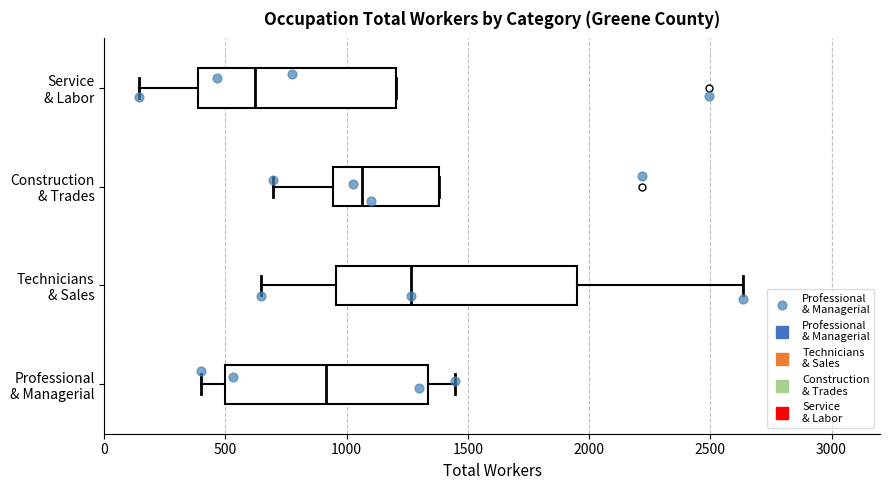

Which box has the furthest to the right median line?

Technicians & Sales